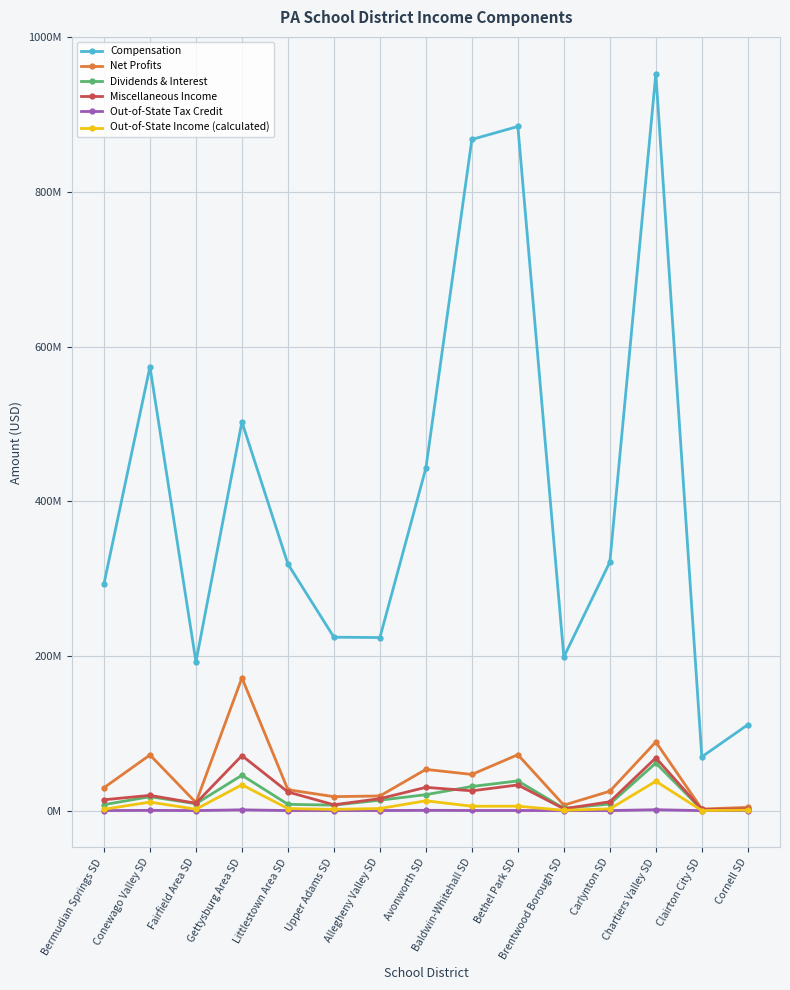

The value of Out-of-State Income (calculated) at Littlestown Area SD is 1534611. True or false?

False